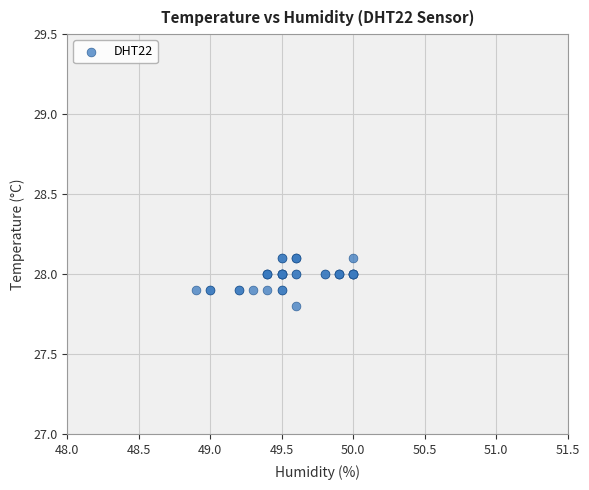

What Y value in the scatter plot is closest to 27?

27.8